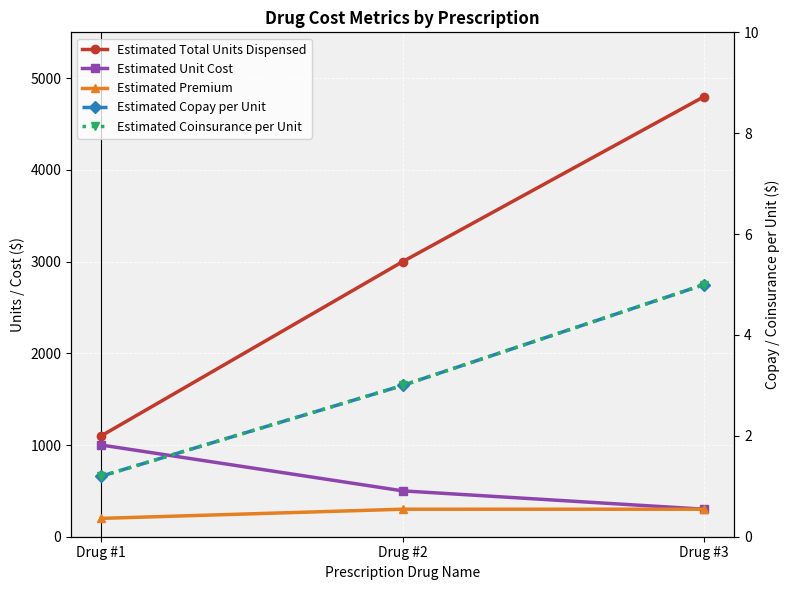

What is the approximate value of Estimated Unit Cost at Drug #1?

1000.0